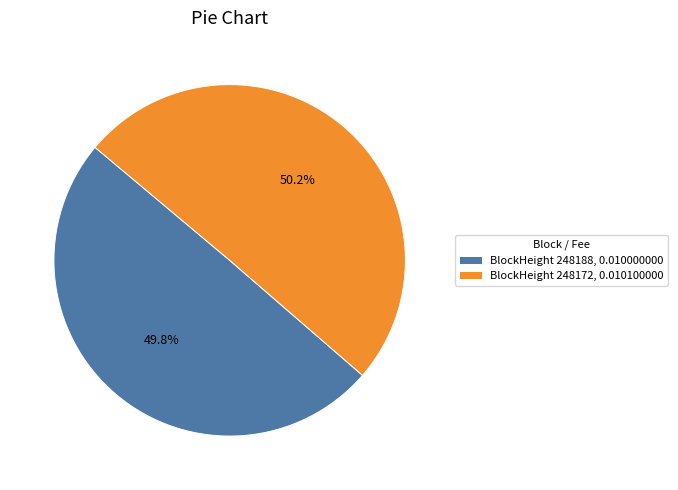

Is there any slice that represents more than half of the pie?

Yes